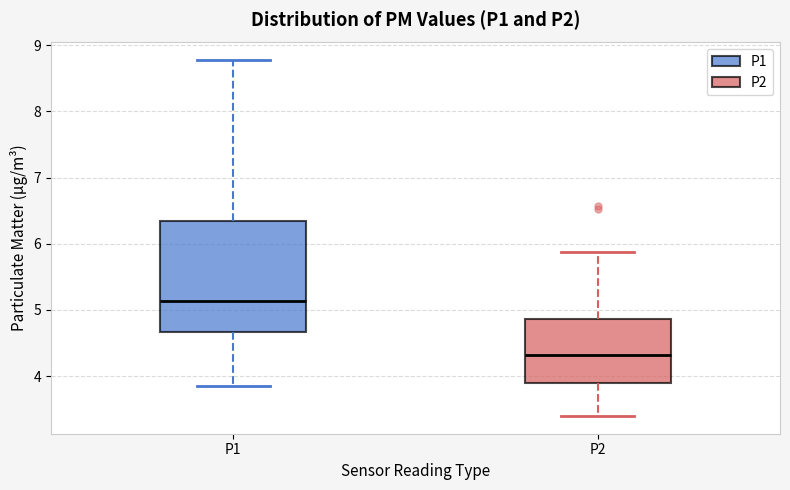

Which box's median line is the lowest?

P2